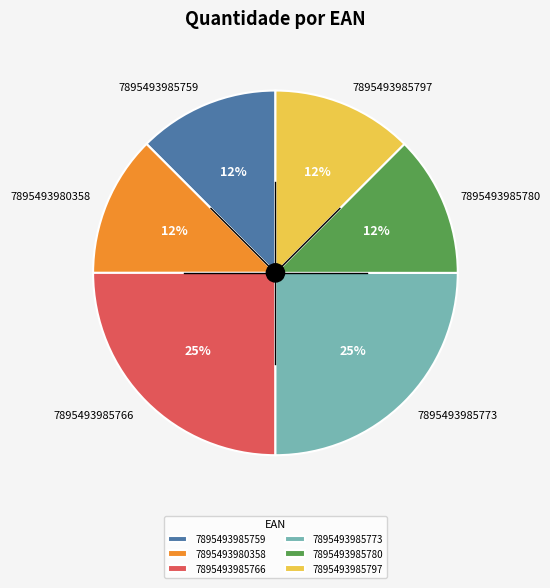

Is there a majority slice in this chart?

No